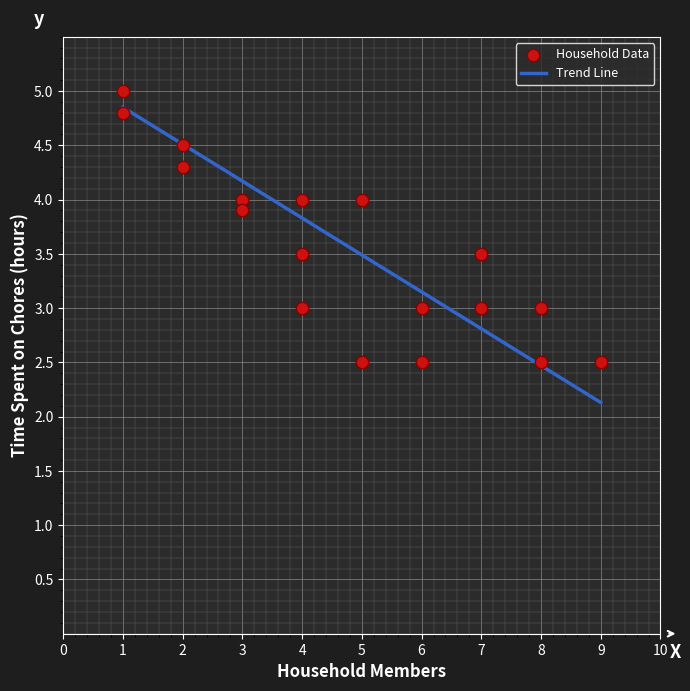

What is the range of Y values (max minus min)?

2.5